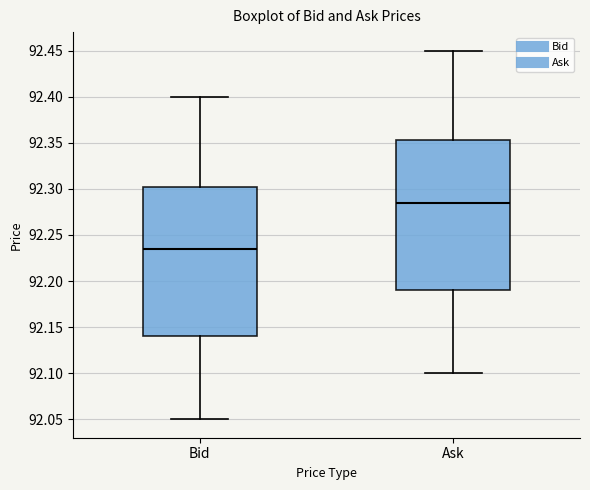

Which box's median line is the lowest?

Bid